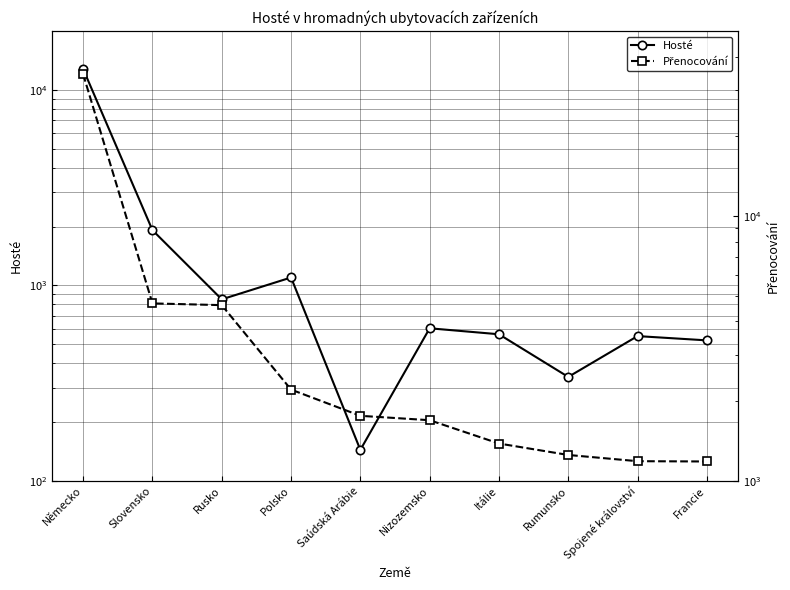

What is the lowest value of the Přenocování series?

1183